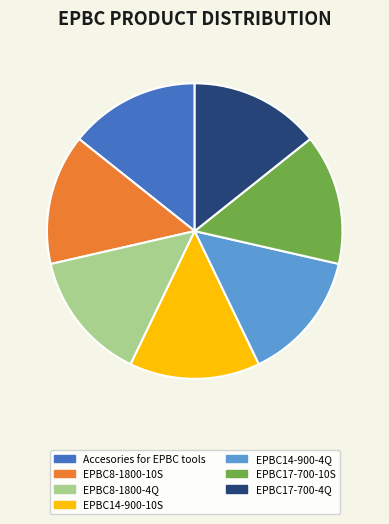

True or false: EPBC14-900-10S accounts for 2% of the total.

False